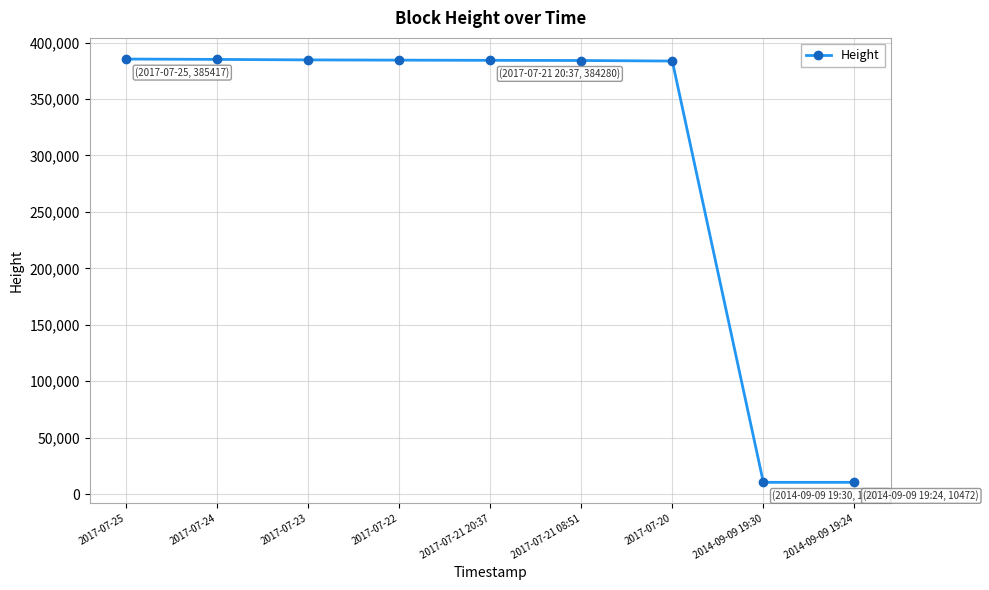

What is the ratio of the value at 2017-07-22 to the value at 2017-07-24?

1.0